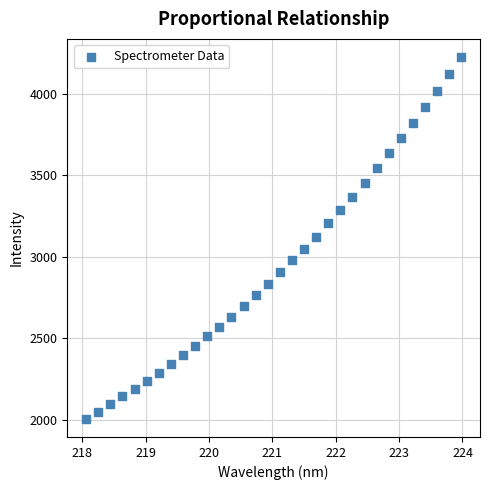

What is the range of Y values (max minus min)?

2219.6